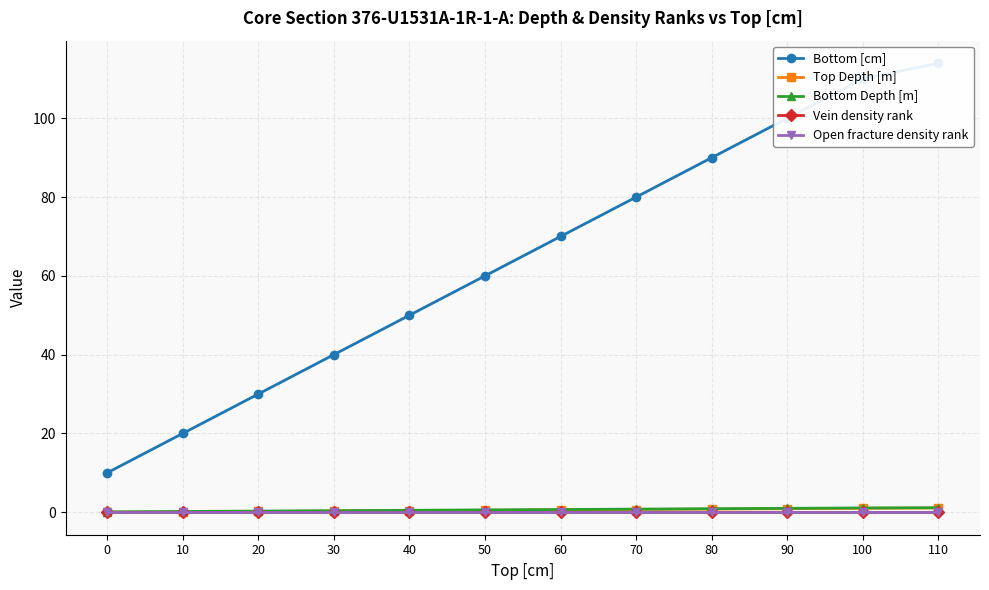

What is the maximum value shown in the chart?

114.0